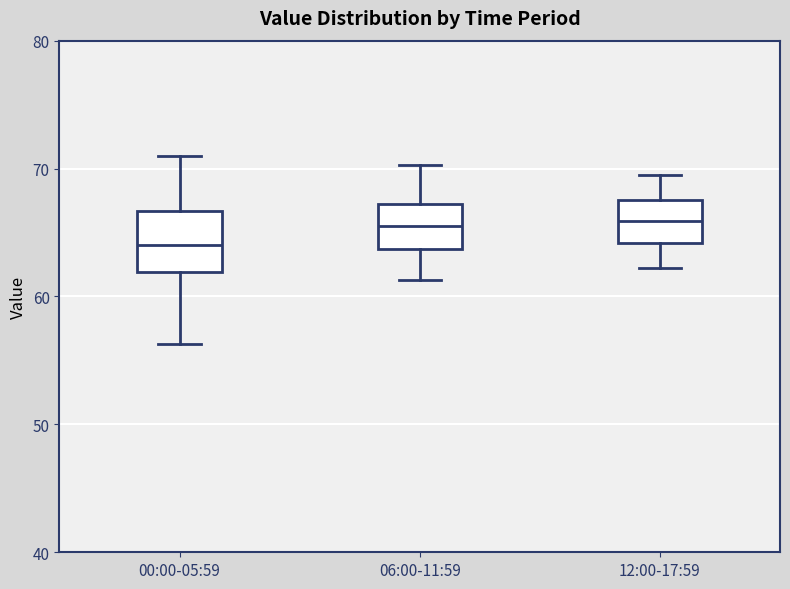

Which box's median line is the lowest?

00:00-05:59